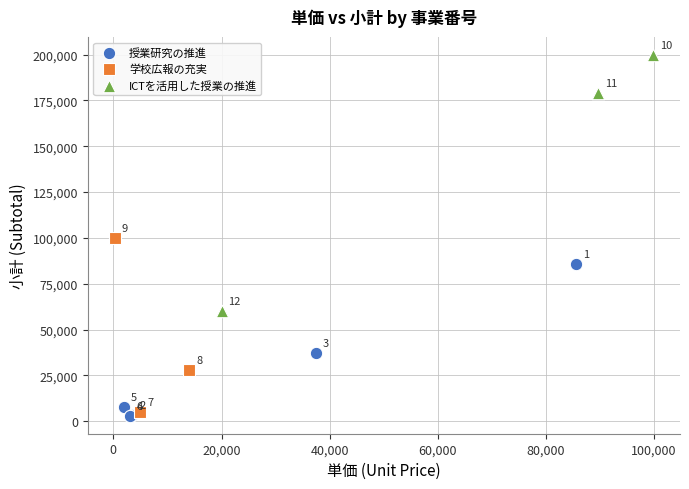

Which series contains the lowest Y value?

授業研究の推進